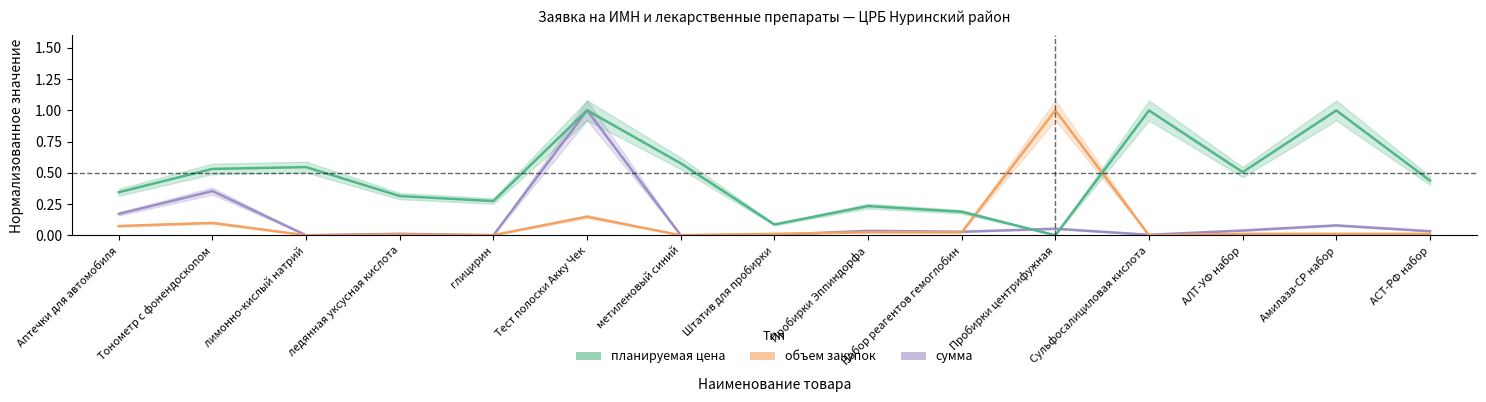

At how many categories does at least one series exceed 0?

15